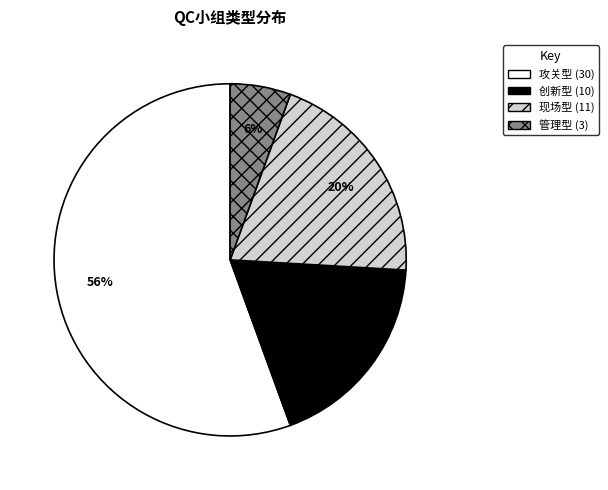

Which slice is the smallest?

管理型